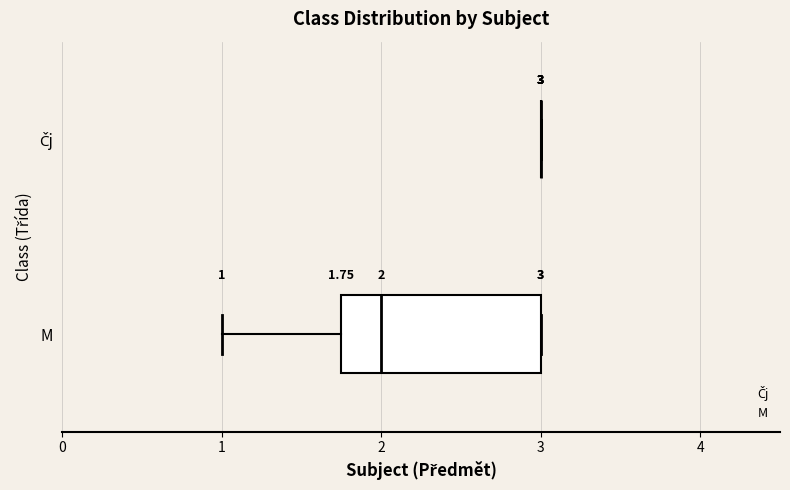

Which box is the widest, from its left edge to its right edge?

M